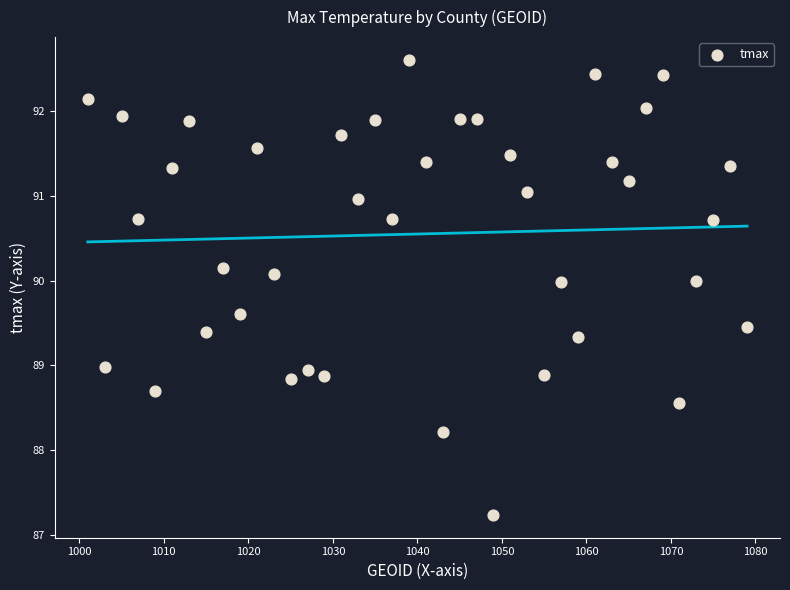

What is the range of X values (max minus min)?

78.0